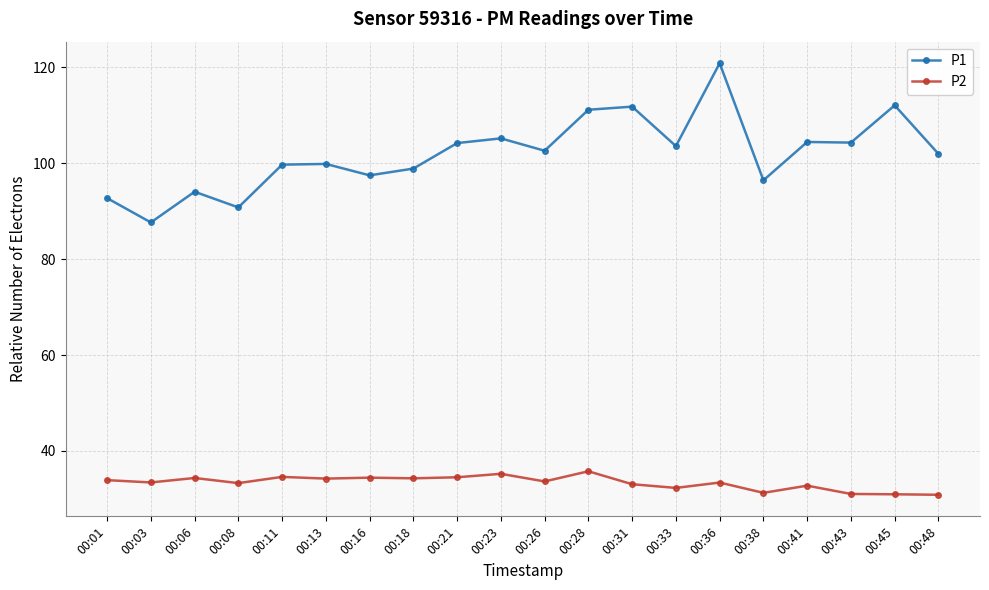

How many lines are shown in the chart?

2